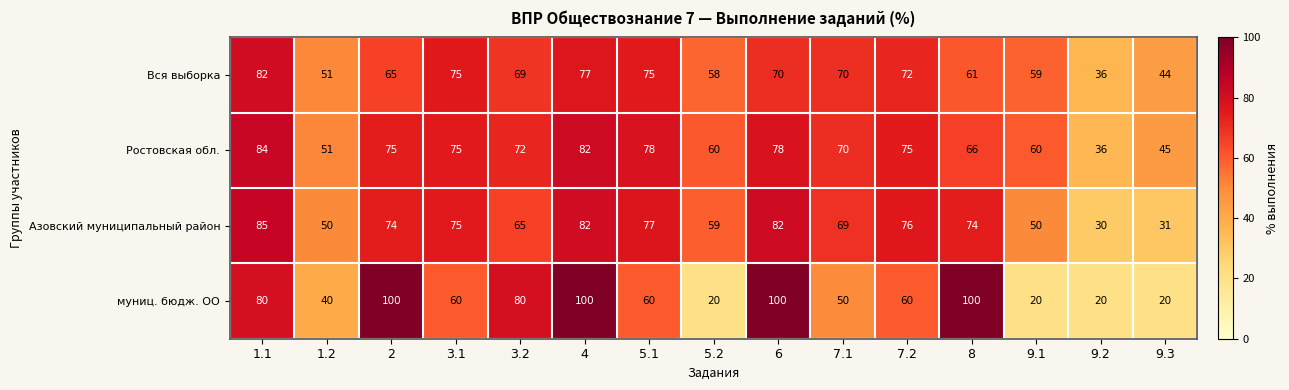

Is it true that муниц. бюдж. ОО equals 20 at 9.2?

True